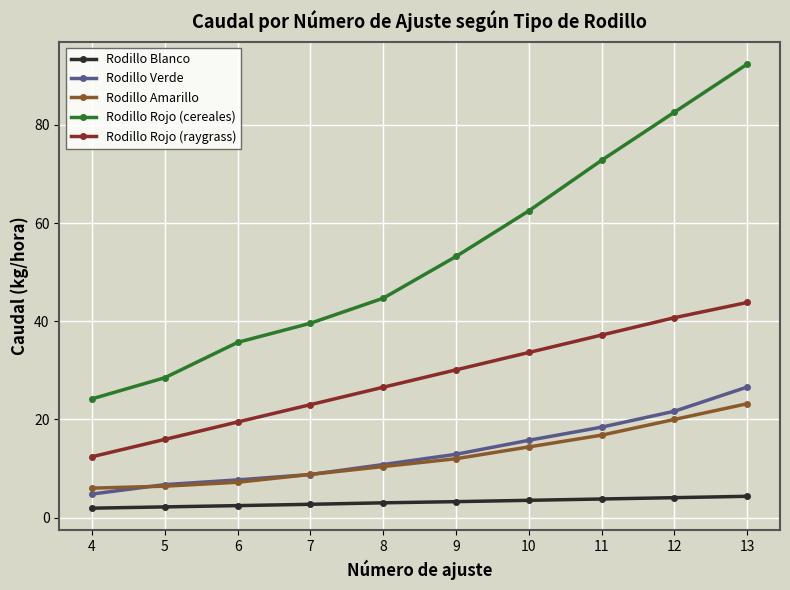

What is the lowest value of the Rodillo Verde series?

4.8